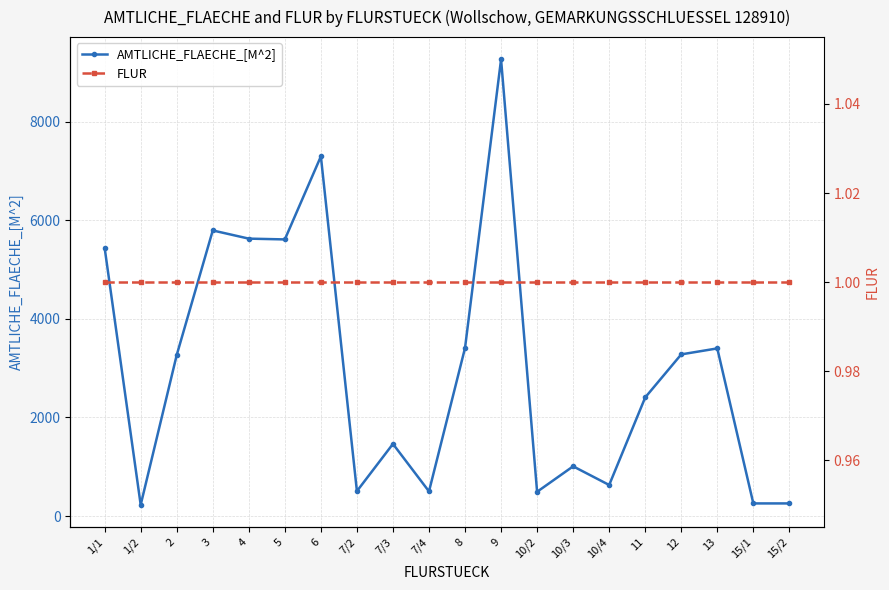

Which series has the largest range (max minus min)?

AMTLICHE_FLAECHE_[M^2]